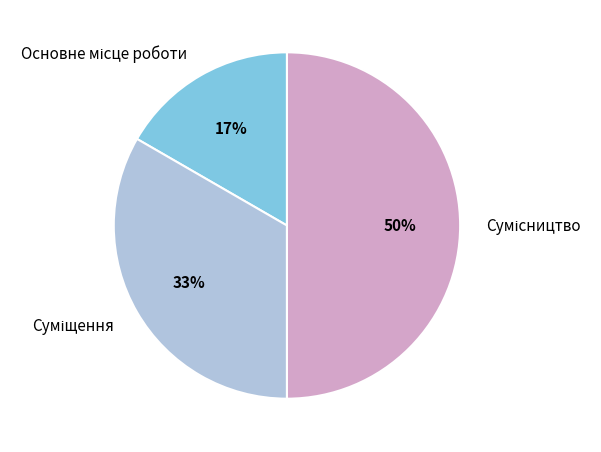

To the nearest percent, what is the average slice percentage?

33%